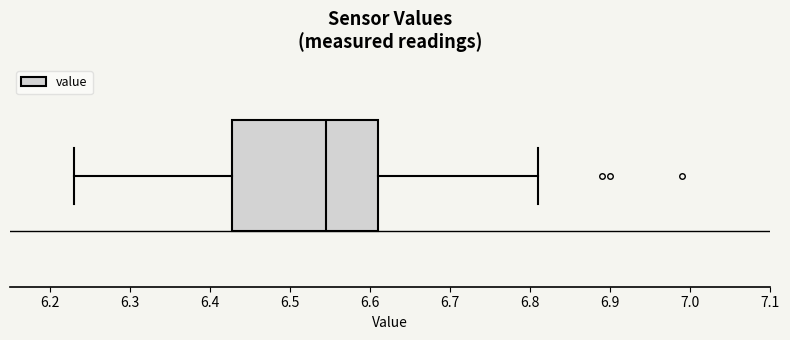

Transcribe this box plot: give where the median line is, the range the box spans, and where the two whiskers end, as read against the x-axis. The values are not printed on the chart, so give them approximately, as read against the axis.

median 6.55, box 6.43 to 6.61, whiskers 6.23 to 6.81